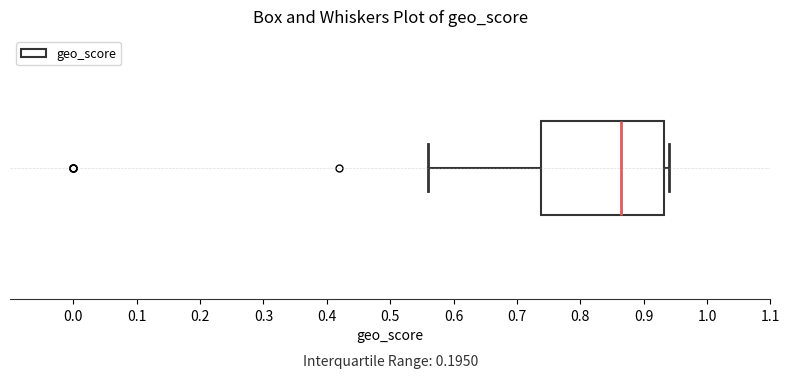

Read this box plot against the x-axis: the position of the median line, the range covered by the box, and the ends of both whiskers. The values are not printed on the chart, so give them approximately, as read against the axis.

median 0.87, box 0.74 to 0.93, whiskers 0.56 to 0.94